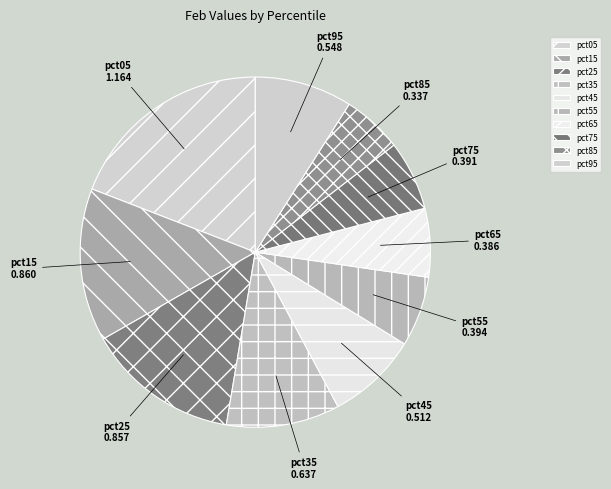

Count the number of slices in the pie.

10